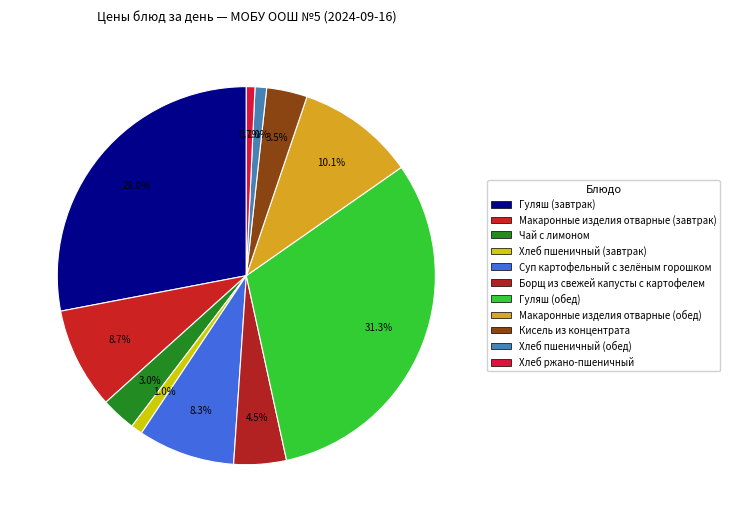

To the nearest percent, what portion does Суп картофельный с зелёным горошком represent?

8%